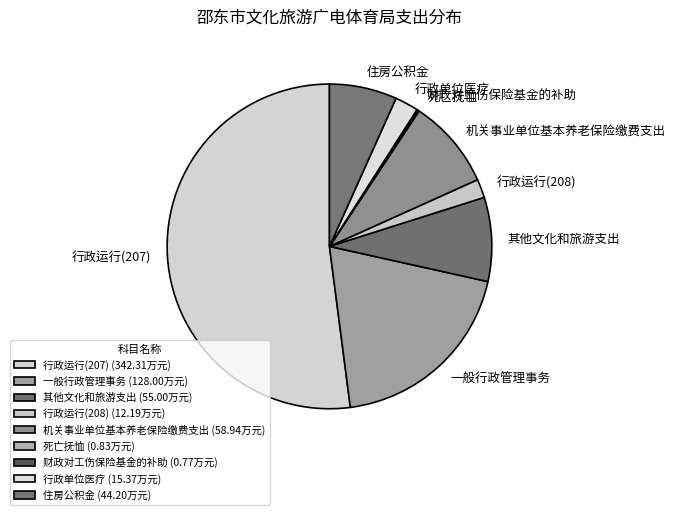

Between 死亡抚恤 and 行政单位医疗, which is larger?

行政单位医疗